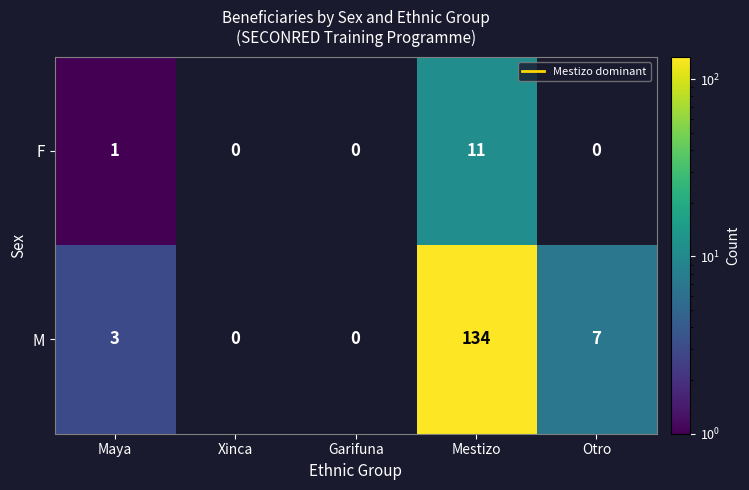

True or false: F has a value of 0 at Garifuna.

True